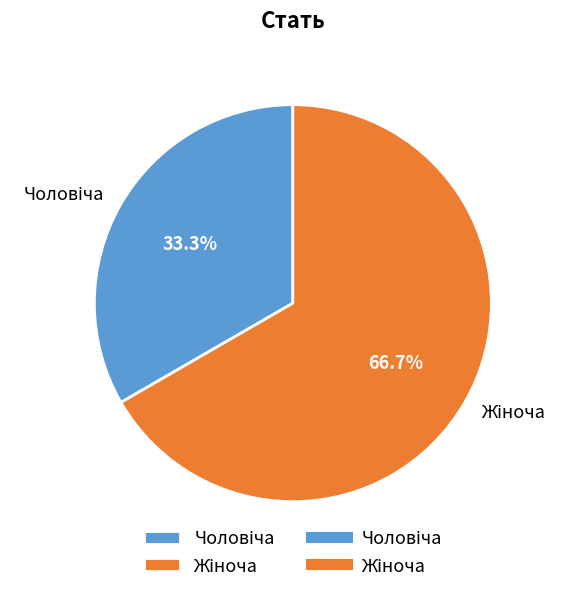

Is there a majority slice in this chart?

Yes